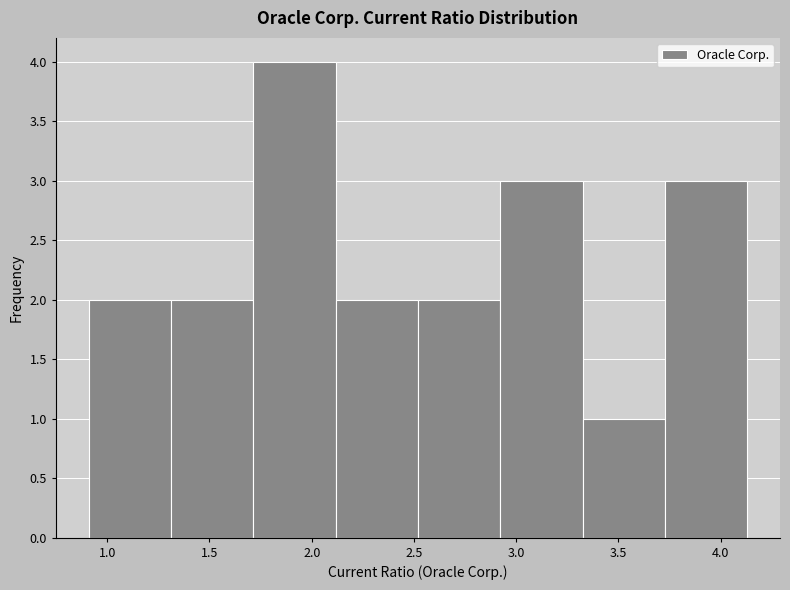

Reading left to right, transcribe this chart: for each bar, give the range it covers on the x-axis and its height. Neither the bar edges nor the heights are printed on the chart, so give them approximately, as read against the axes.

0.90 to 1.30: 2
1.30 to 1.70: 2
1.70 to 2.10: 4
2.10 to 2.50: 2
2.50 to 2.90: 2
2.90 to 3.35: 3
3.35 to 3.75: 1
3.75 to 4.15: 3